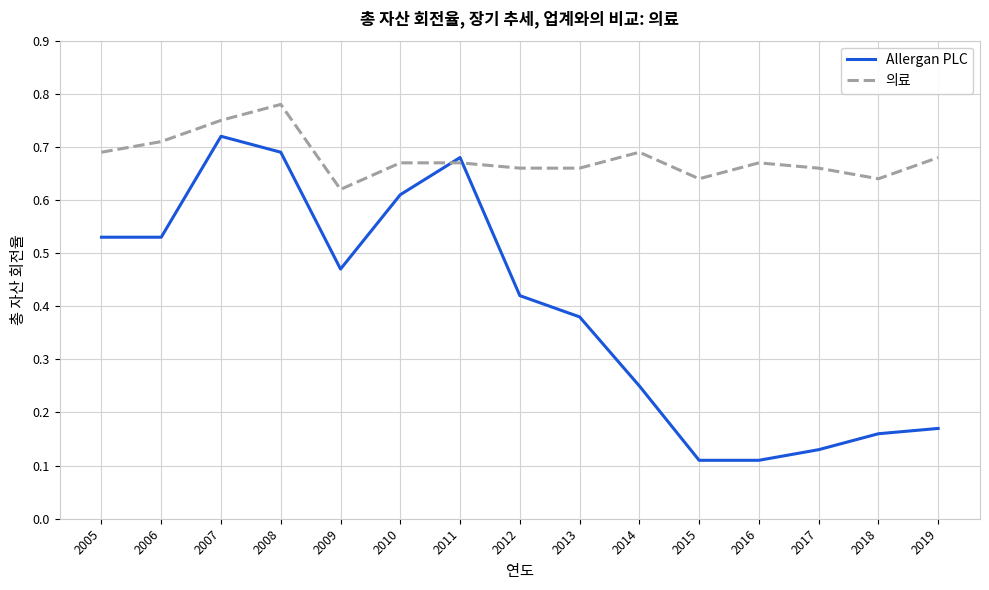

The value of 의료 at 2012 is 0.3. True or false?

False